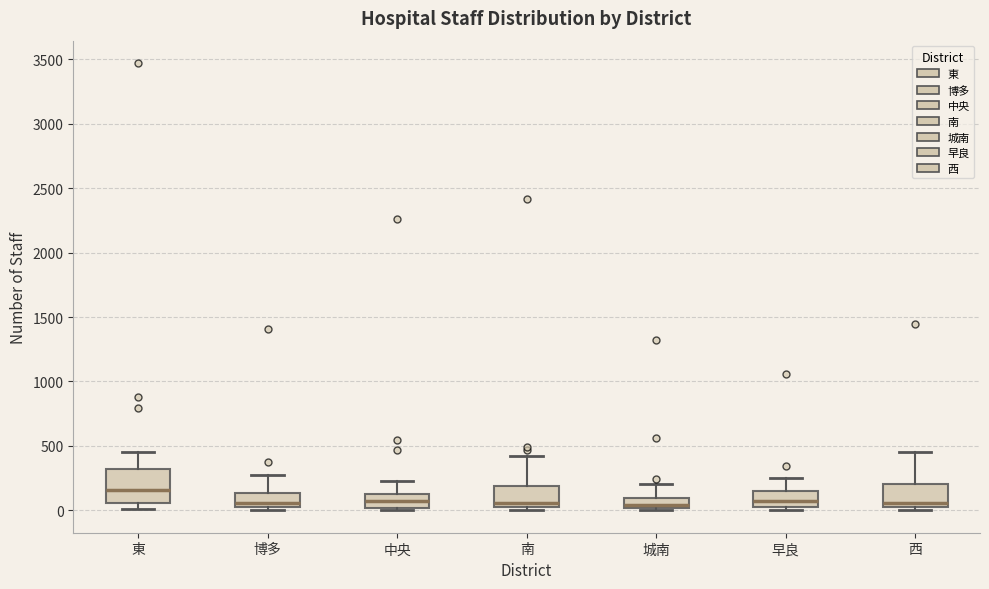

Reading left to right, read every box against the y-axis: the position of its median line, the range the box covers, and the ends of its whiskers. The values are not printed on the chart, so give them approximately, as read against the axis.

東: median 150, box 50 to 300, whiskers 0 to 450
博多: median 50, box 0 to 150, whiskers 0 (just below the box's lower edge) to 250
中央: median 50, box 0 to 150, whiskers 0 (just below the box's lower edge) to 250
南: median 50 (just above the box's lower edge), box 50 to 200, whiskers 0 to 400
城南: median 50, box 0 to 100, whiskers 0 to 200
早良: median 50 (just above the box's lower edge), box 50 to 150, whiskers 0 to 250
西: median 50, box 0 to 200, whiskers 0 (just below the box's lower edge) to 450